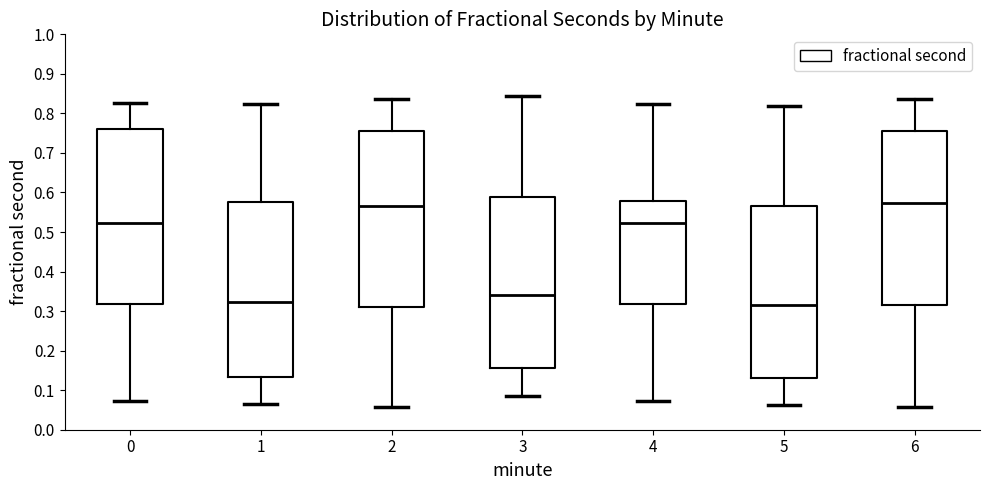

Reading left to right, read every box against the y-axis: the position of its median line, the range the box covers, and the ends of its whiskers. The values are not printed on the chart, so give them approximately, as read against the axis.

0: median 0.52, box 0.32 to 0.76, whiskers 0.07 to 0.83
1: median 0.32, box 0.13 to 0.58, whiskers 0.06 to 0.82
2: median 0.56, box 0.31 to 0.75, whiskers 0.06 to 0.84
3: median 0.34, box 0.16 to 0.59, whiskers 0.08 to 0.84
4: median 0.52, box 0.32 to 0.58, whiskers 0.07 to 0.82
5: median 0.32, box 0.13 to 0.57, whiskers 0.06 to 0.82
6: median 0.57, box 0.32 to 0.75, whiskers 0.06 to 0.84